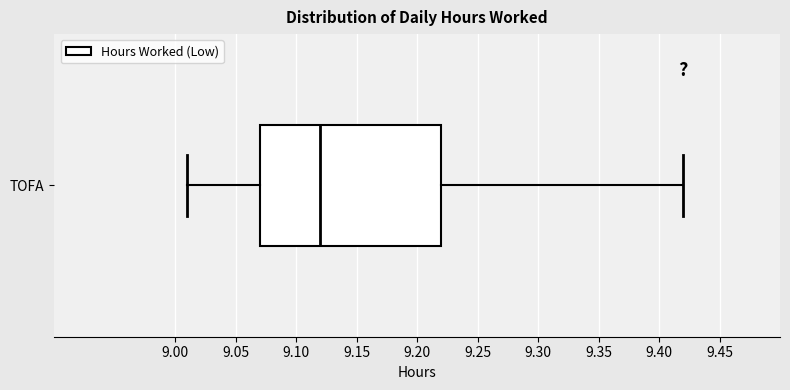

Read this box plot against the x-axis: the position of the median line, the range covered by the box, and the ends of both whiskers. The values are not printed on the chart, so give them approximately, as read against the axis.

median 9.12, box 9.07 to 9.22, whiskers 9.01 to 9.42